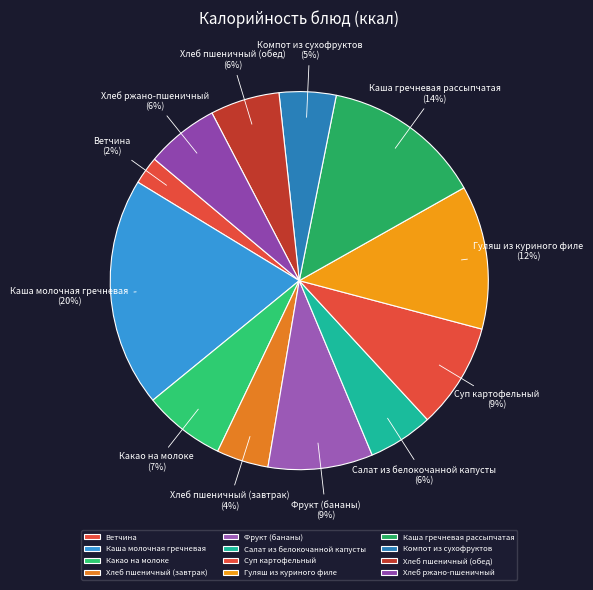

Which category has the biggest portion of the pie?

Каша молочная гречневая